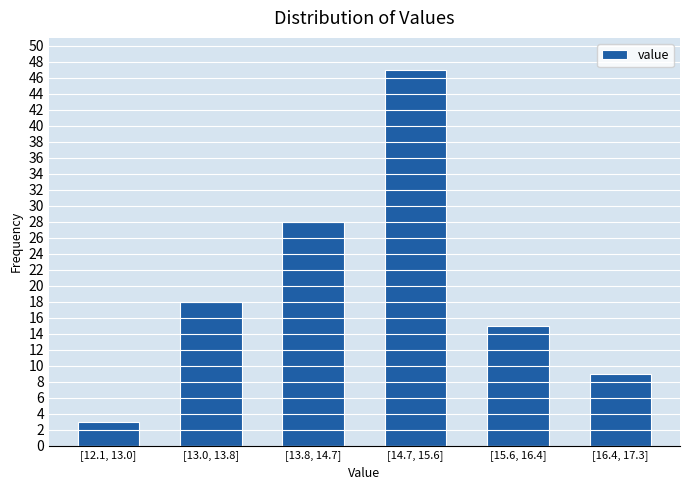

Reading right to left, list all the values displayed in this chart.

9	15	47	28	18	3